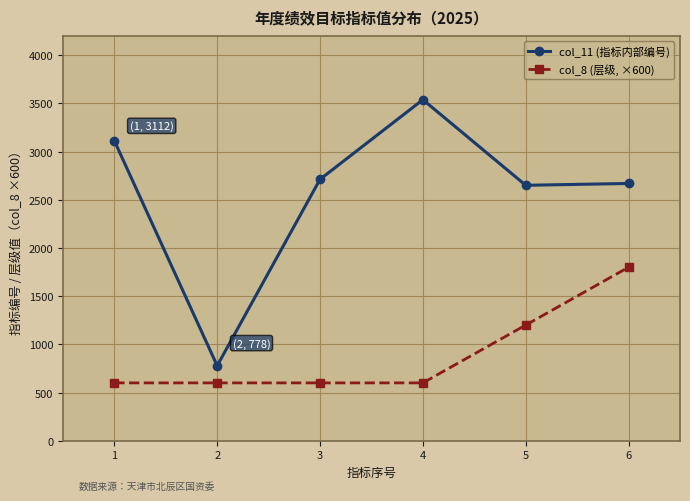

What is the minimum value shown in the chart?

600